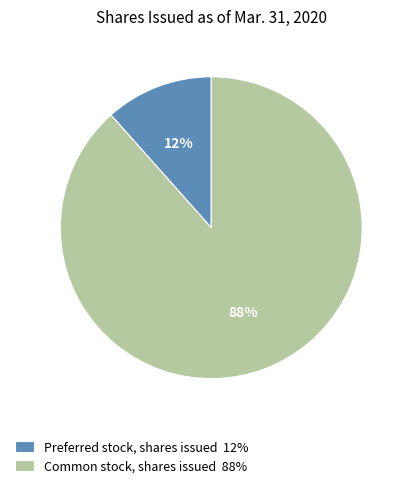

Which category has the biggest portion of the pie?

Common stock, shares issued